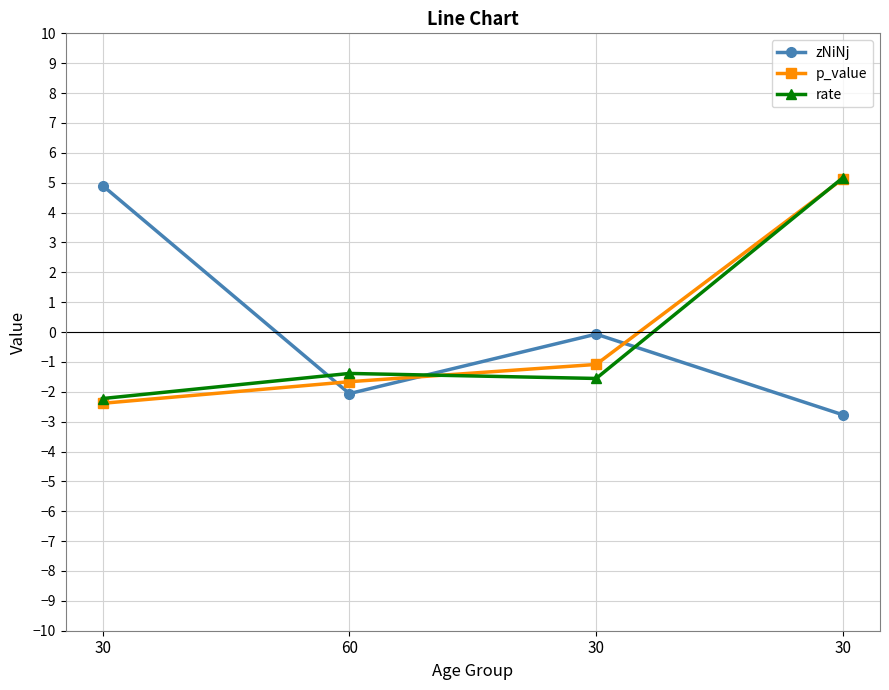

Rank the series by their maximum value, from lowest to highest.

zNiNj, p_value, rate